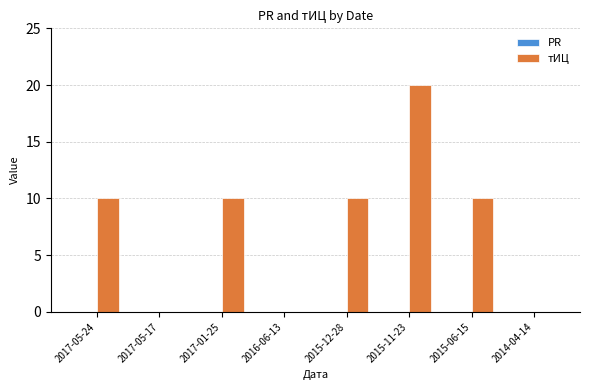

Which has a higher value, 2015-11-23 or 2014-04-14?

2015-11-23